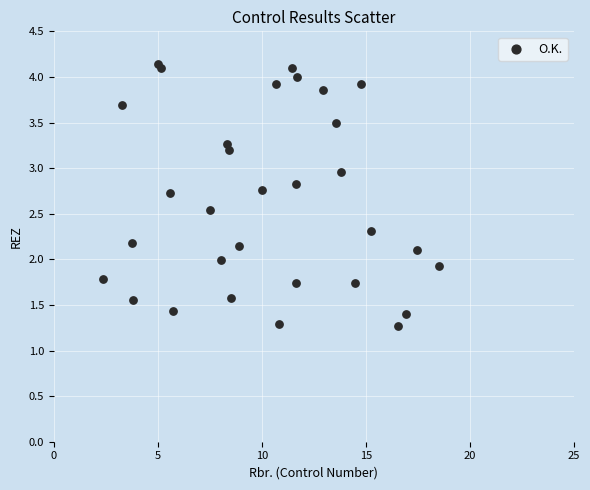

What is the range of X values (max minus min)?

16.2